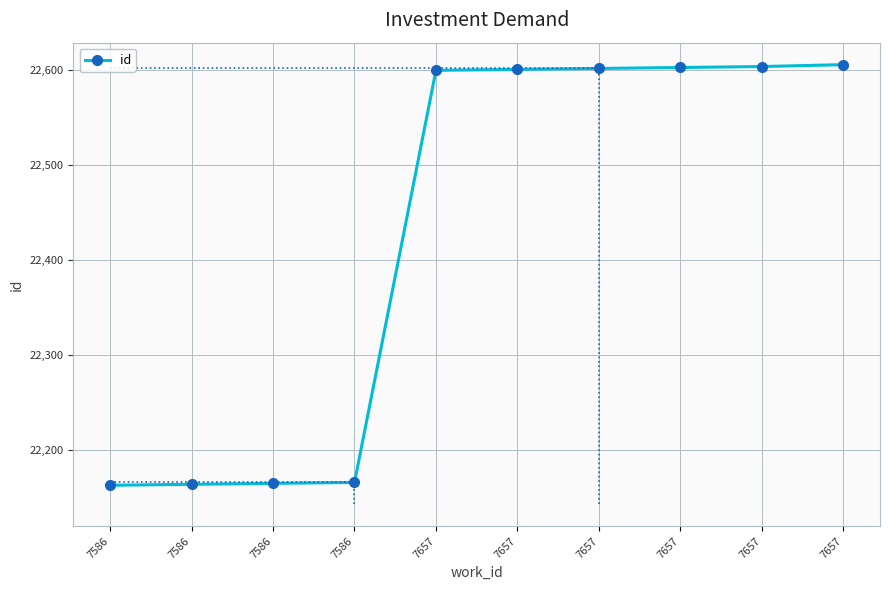

How many lines are shown in the chart?

1